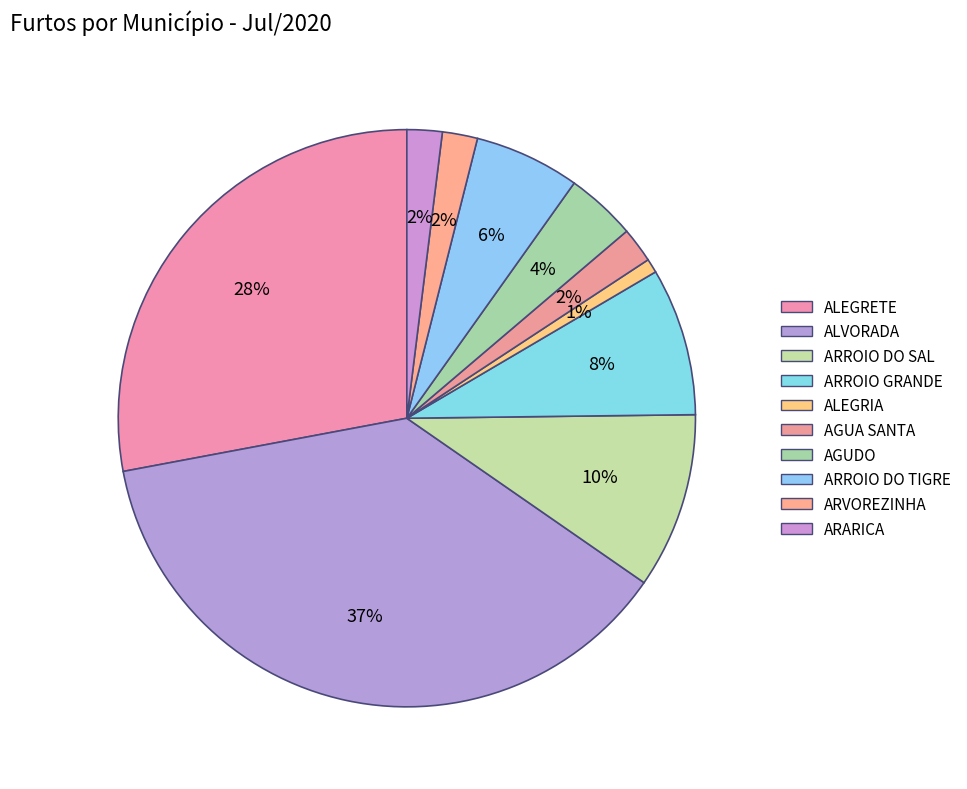

Count the number of slices in the pie.

10